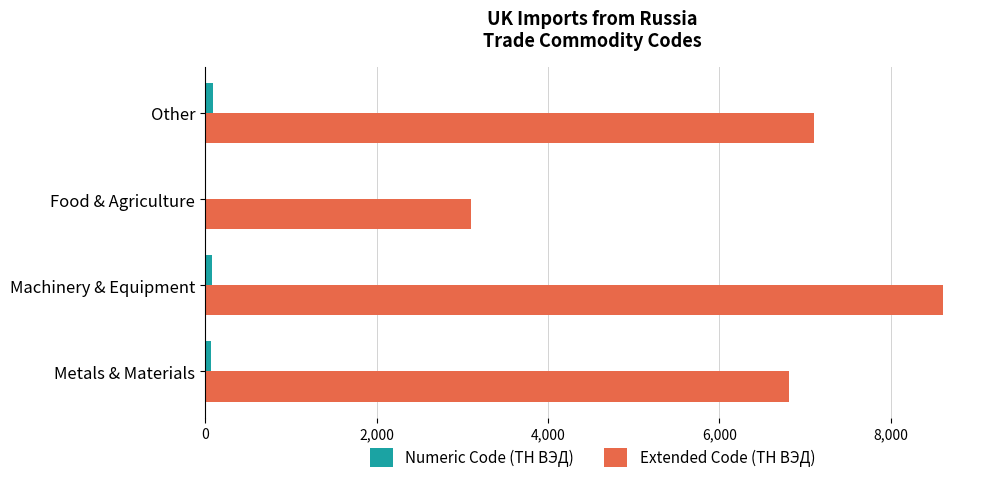

Which series has the largest total across all categories?

Extended Code (ТН ВЭД)